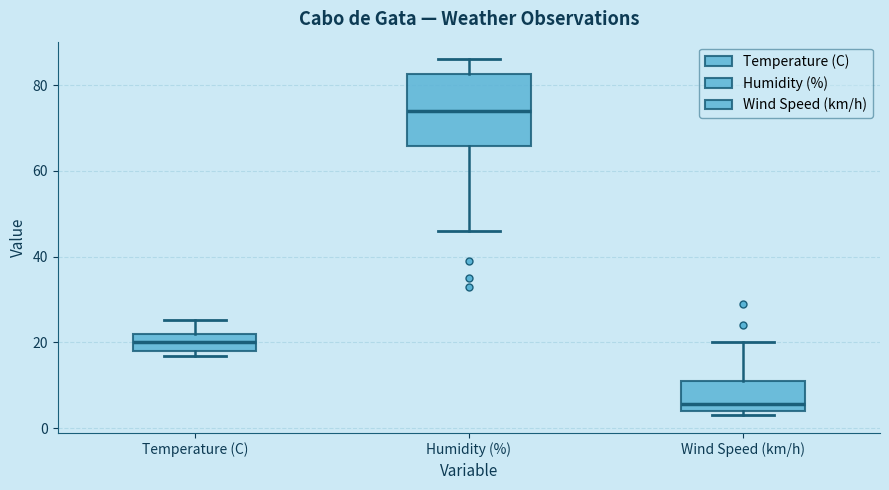

Which box has the lowest median line?

Wind Speed (km/h)